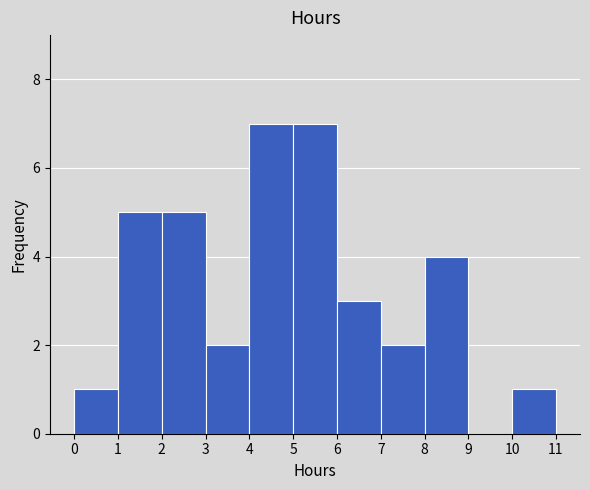

Reading left to right, list every bar in this chart as the range it spans on the x-axis followed by its height. The values are not printed on the chart, so give them approximately, as read against the axis.

0 to 1: 1
1 to 2: 5
2 to 3: 5
3 to 4: 2
4 to 5: 7
5 to 6: 7
6 to 7: 3
7 to 8: 2
8 to 9: 4
9 to 10: 0
10 to 11: 1